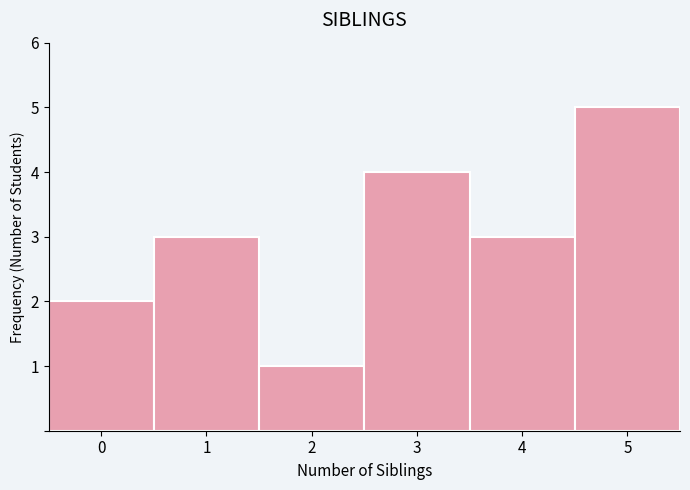

Reading left to right, transcribe this chart: for each bar, give the range it covers on the x-axis and its height. The values are not printed on the chart, so give them approximately, as read against the axis.

-0.5 to 0.5: 2
0.5 to 1.5: 3
1.5 to 2.5: 1
2.5 to 3.5: 4
3.5 to 4.5: 3
4.5 to 5.5: 5